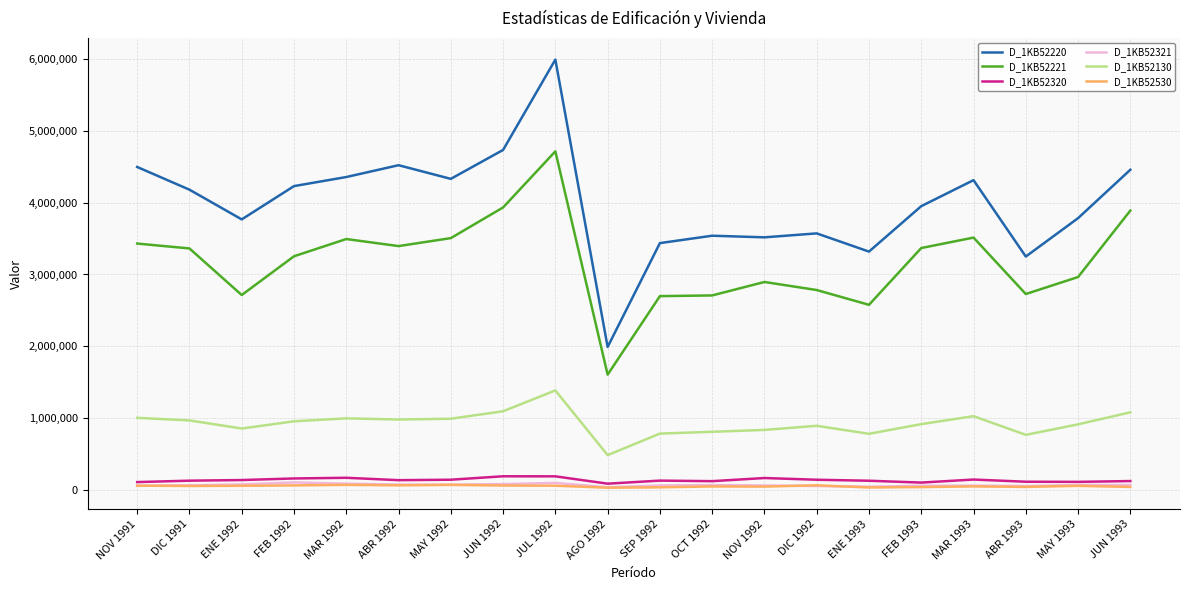

True or false: D_1KB52221 and D_1KB52320 intersect in this chart.

False